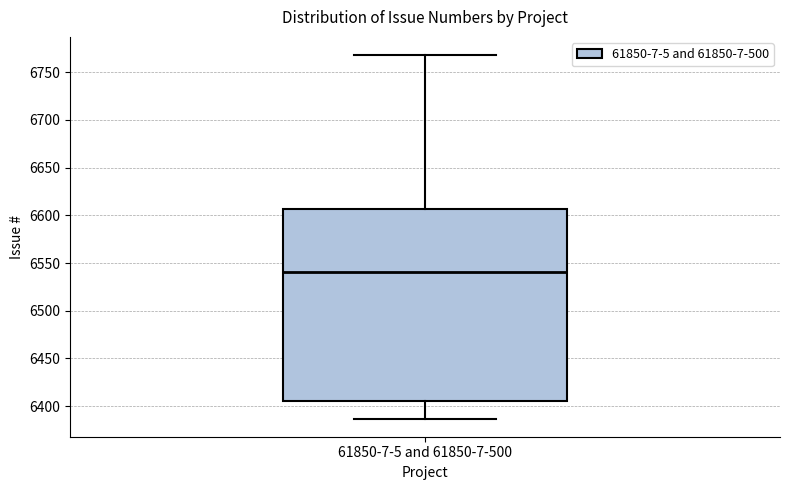

Read this box plot against the y-axis: the position of the median line, the range covered by the box, and the ends of both whiskers. The values are not printed on the chart, so give them approximately, as read against the axis.

median 6540, box 6405 to 6605, whiskers 6385 to 6770